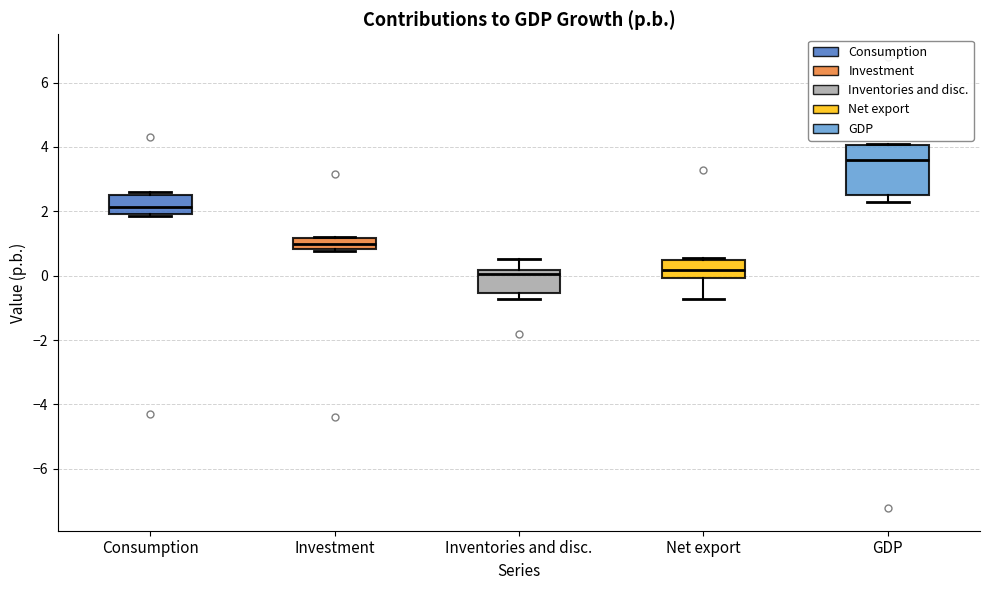

Which box's median line is the highest?

GDP